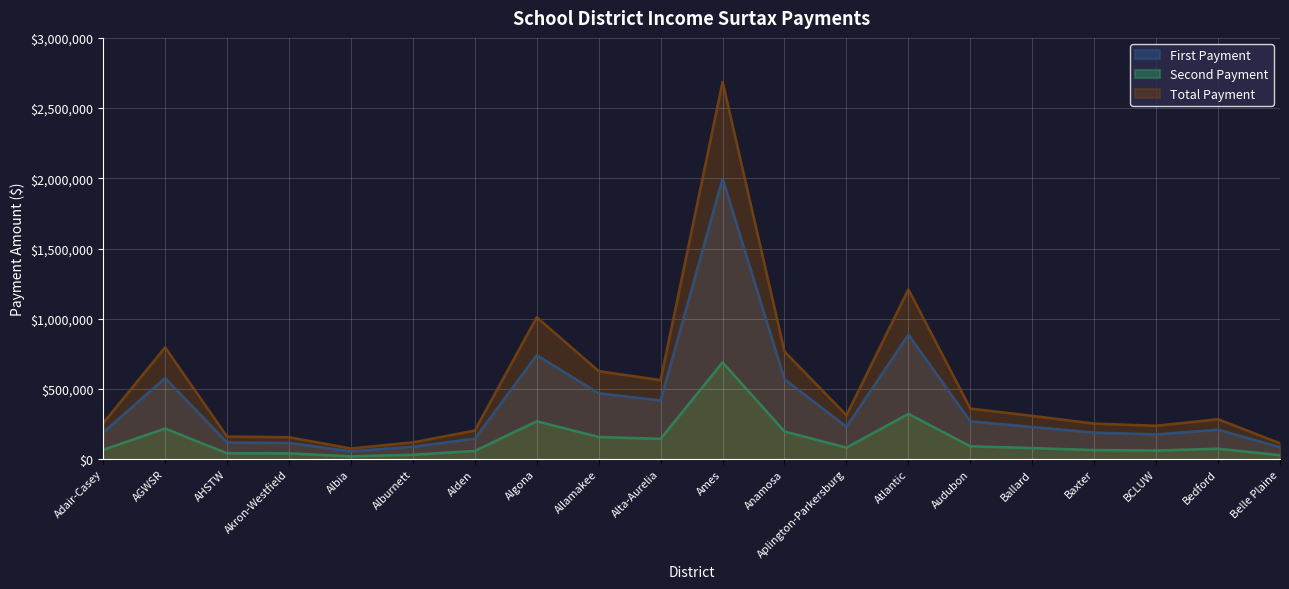

What is the approximate value of First Payment at Atlantic?

886805.2